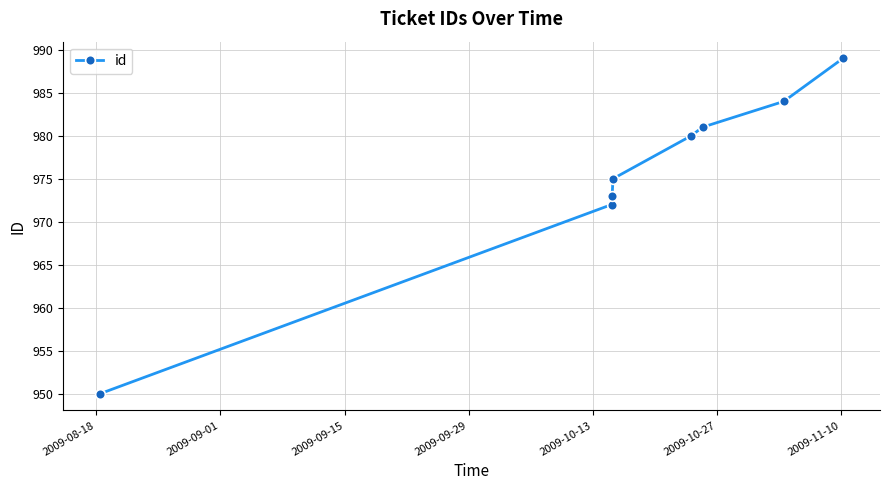

How many distinct data groups are displayed?

1